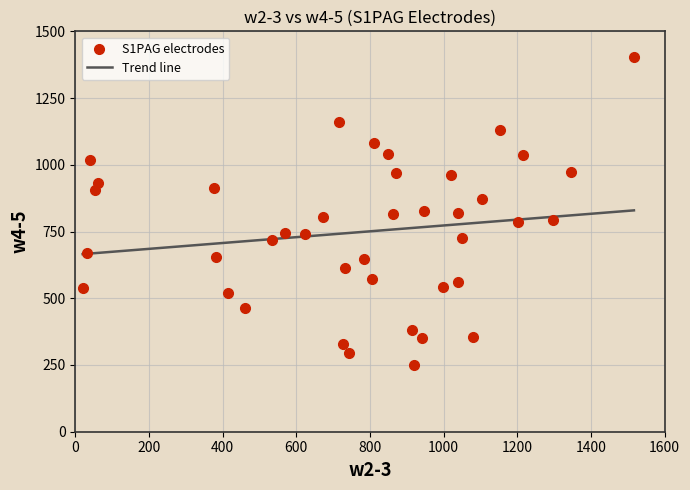

What is the range of X values (max minus min)?

1497.0